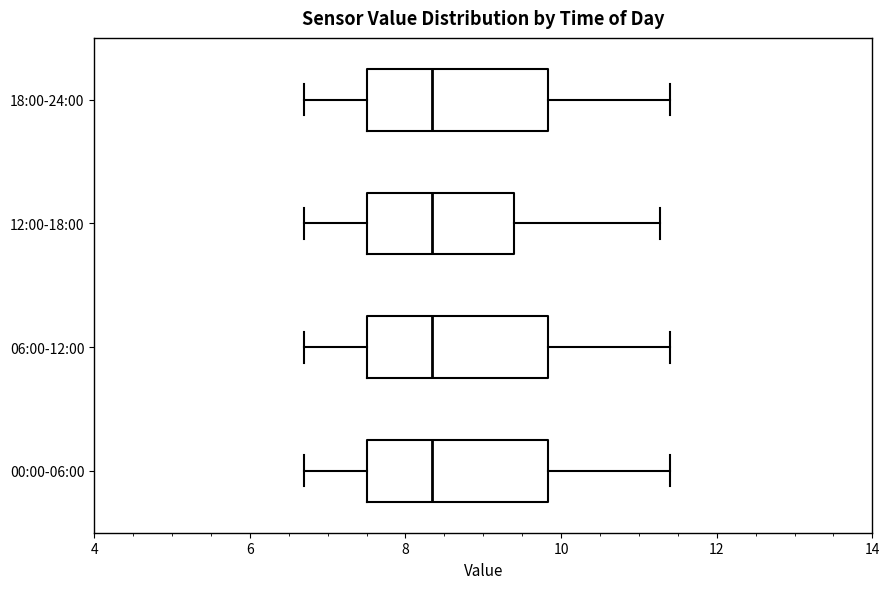

Where is the left edge of the box for 12:00-18:00 on the x-axis? The values are not printed on the chart, so give them approximately, as read against the axis.

7.6